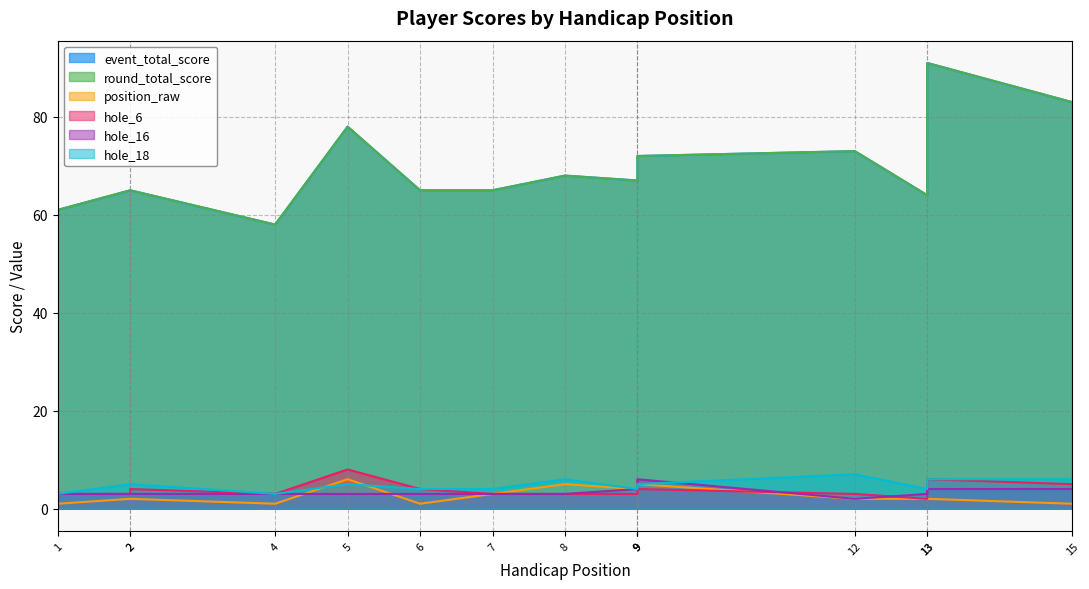

What are all the series names shown in the legend?

event_total_score, round_total_score, position_raw, hole_6, hole_16, hole_18